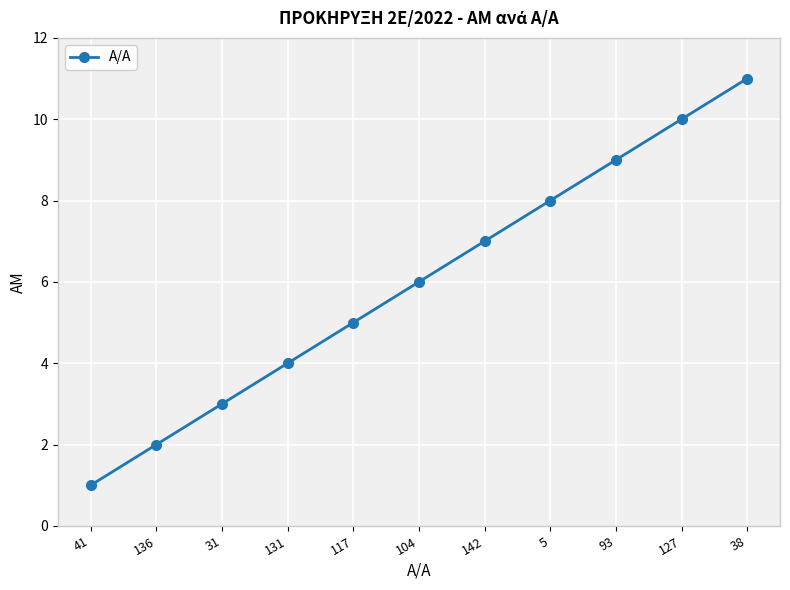

How many series are shown in this chart?

1